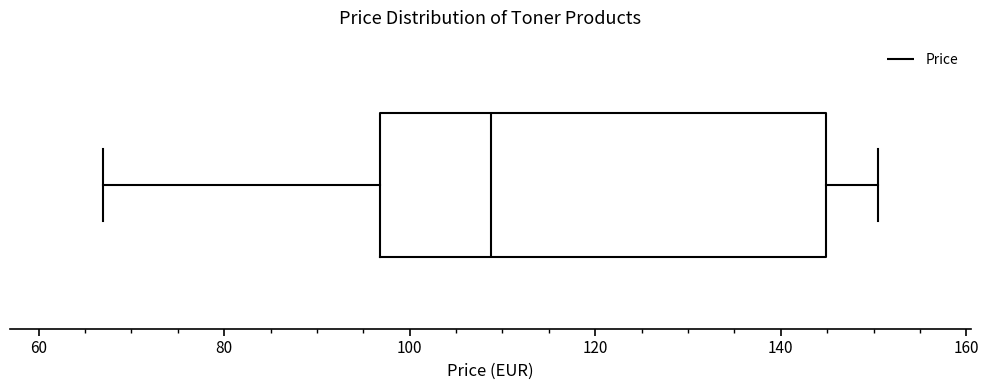

Transcribe this box plot: give where the median line is, the range the box spans, and where the two whiskers end, as read against the x-axis. The values are not printed on the chart, so give them approximately, as read against the axis.

median 108, box 96 to 144, whiskers 66 to 150